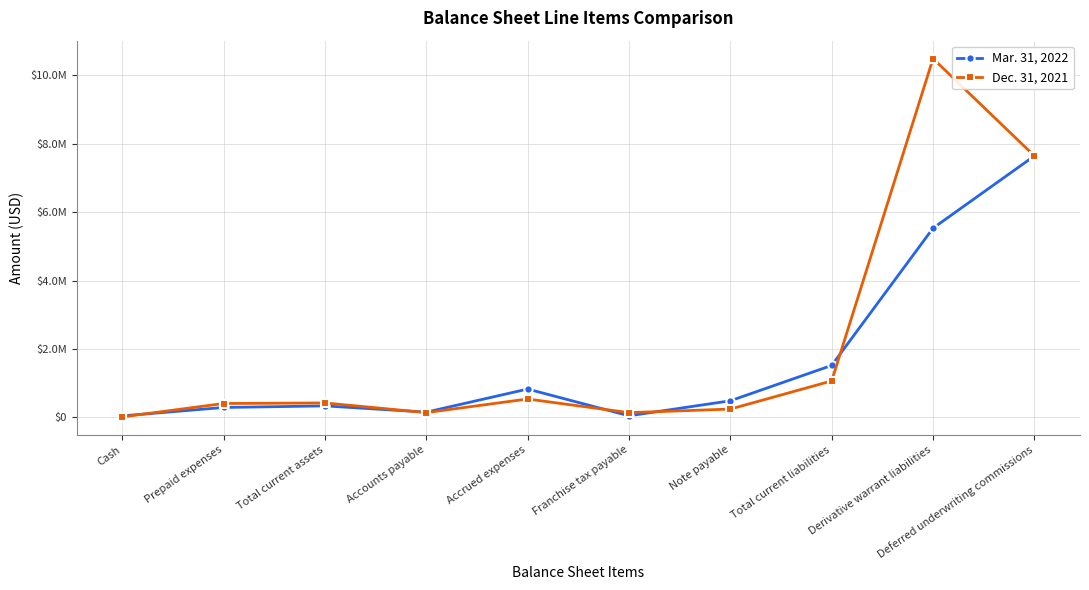

List the series in order of their peak value, highest first.

Dec. 31, 2021, Mar. 31, 2022